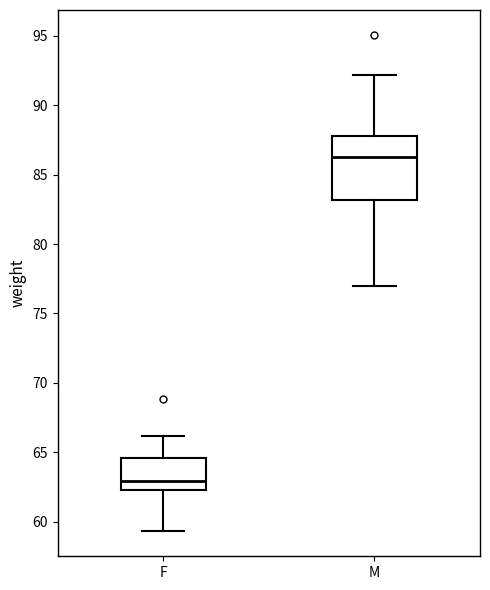

Reading left to right, read every box against the y-axis: the position of its median line, the range the box covers, and the ends of its whiskers. The values are not printed on the chart, so give them approximately, as read against the axis.

F: median 63.0, box 62.5 to 64.5, whiskers 59.5 to 66.0
M: median 86.5, box 83.0 to 88.0, whiskers 77.0 to 92.0